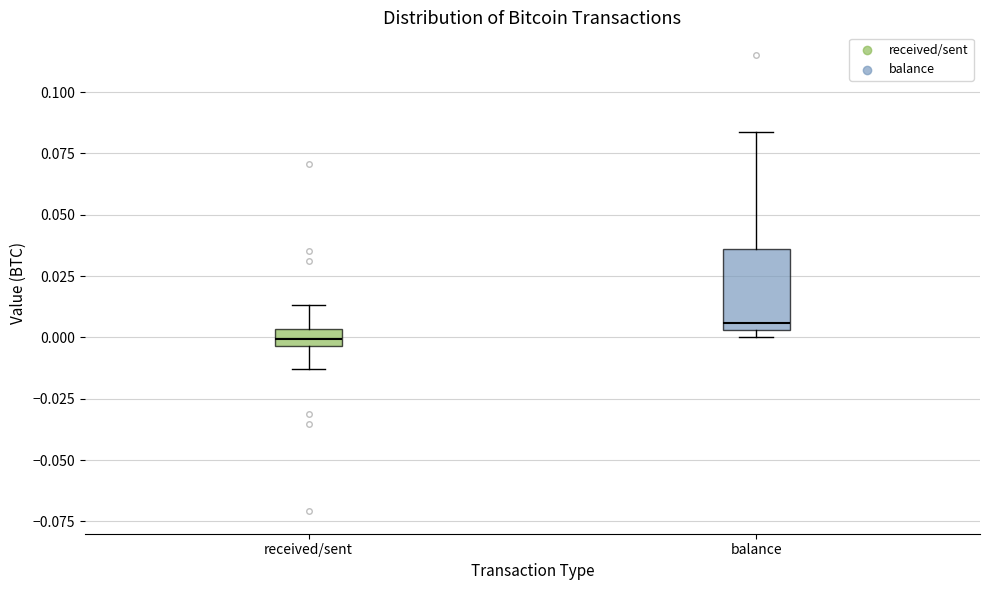

Which box has the lowest median line?

received/sent